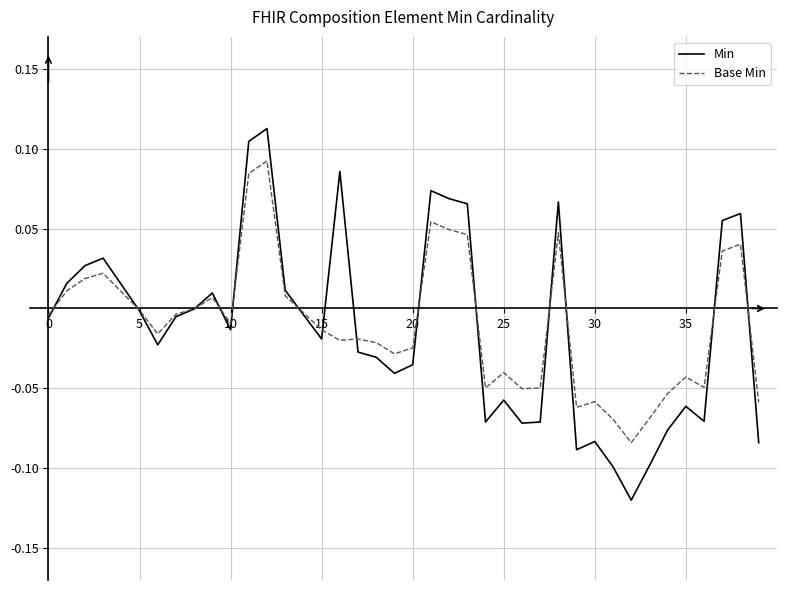

Does the chart have visible grid lines?

Yes